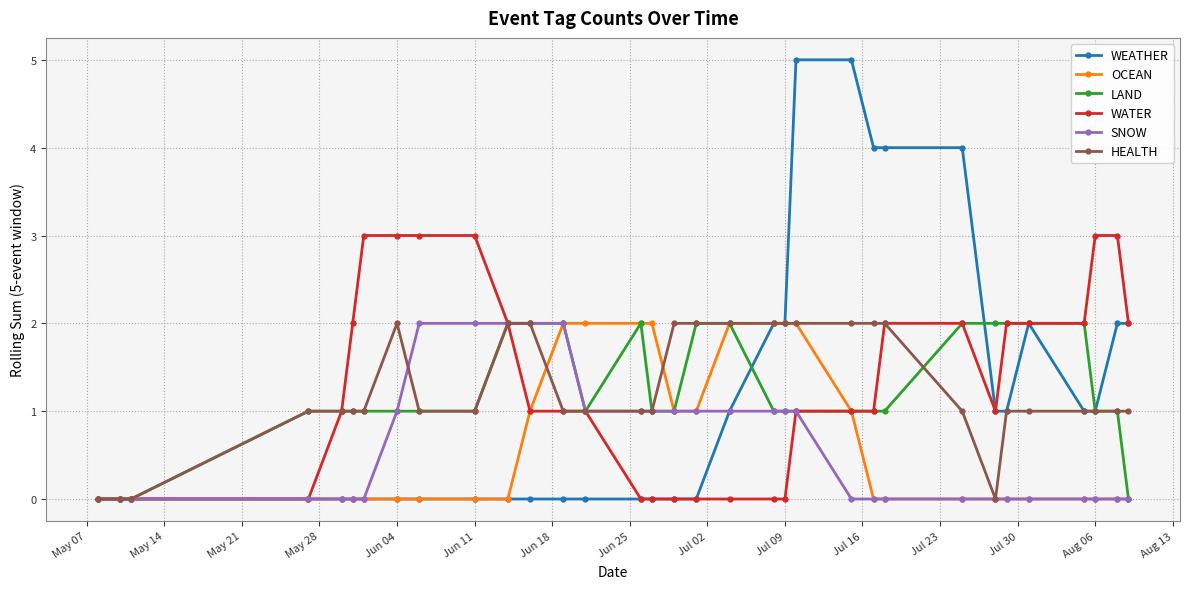

Reading left to right, what are all the values shown in this chart?

WEATHER: 0	0	0	0	0	0	0	0	0	0	0	0	0	0	0	0	0	0	1	2	2	5	5	4	4	4	1	1	2	1	1	2	2
OCEAN: 0	0	0	0	0	0	0	0	0	0	0	1	2	2	2	2	1	1	2	2	2	2	1	0	0	0	0	0	0	0	0	0	0
LAND: 0	0	0	1	1	1	1	1	1	1	2	2	2	1	2	1	1	2	2	1	1	1	1	1	1	2	2	2	2	2	1	1	0
WATER: 0	0	0	0	1	2	3	3	3	3	2	1	1	1	0	0	0	0	0	0	0	1	1	1	2	2	1	2	2	2	3	3	2
SNOW: 0	0	0	0	0	0	0	1	2	2	2	2	2	1	1	1	1	1	1	1	1	1	0	0	0	0	0	0	0	0	0	0	0
HEALTH: 0	0	0	1	1	1	1	2	1	1	2	2	1	1	1	1	2	2	2	2	2	2	2	2	2	1	0	1	1	1	1	1	1